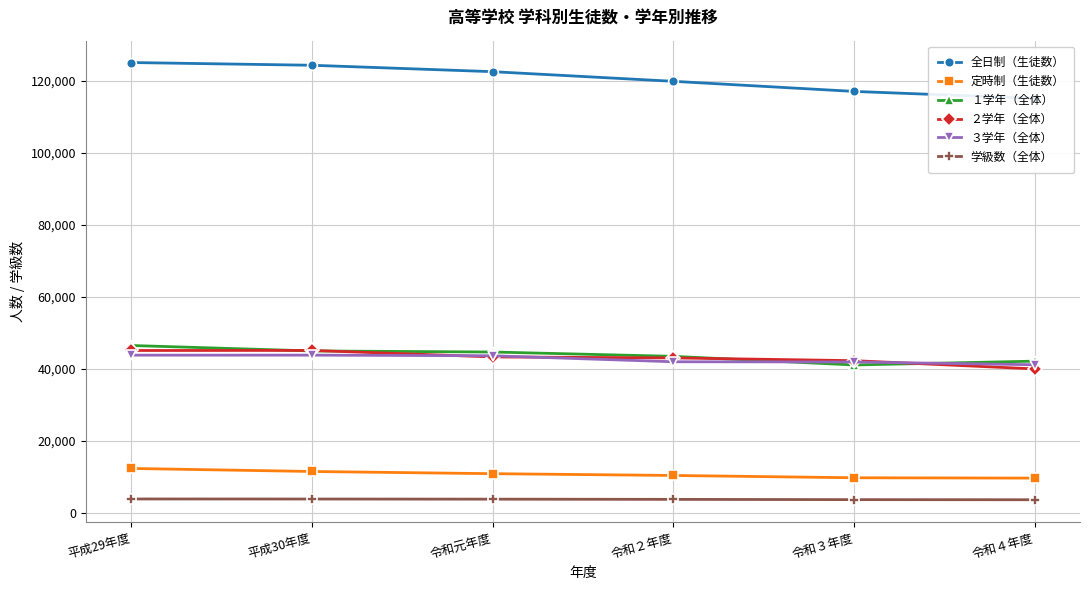

Is it true that 学級数（全体） equals 1305 at 平成30年度?

False